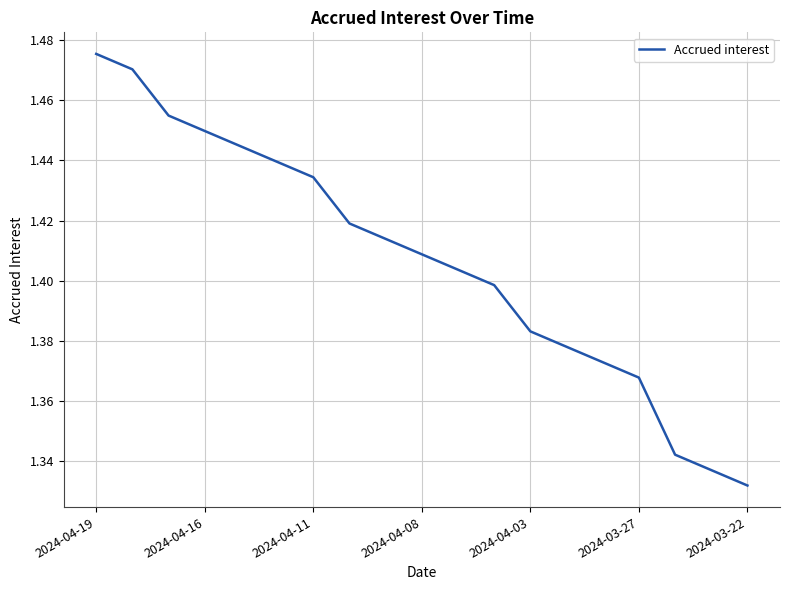

What is the average value?

1.4